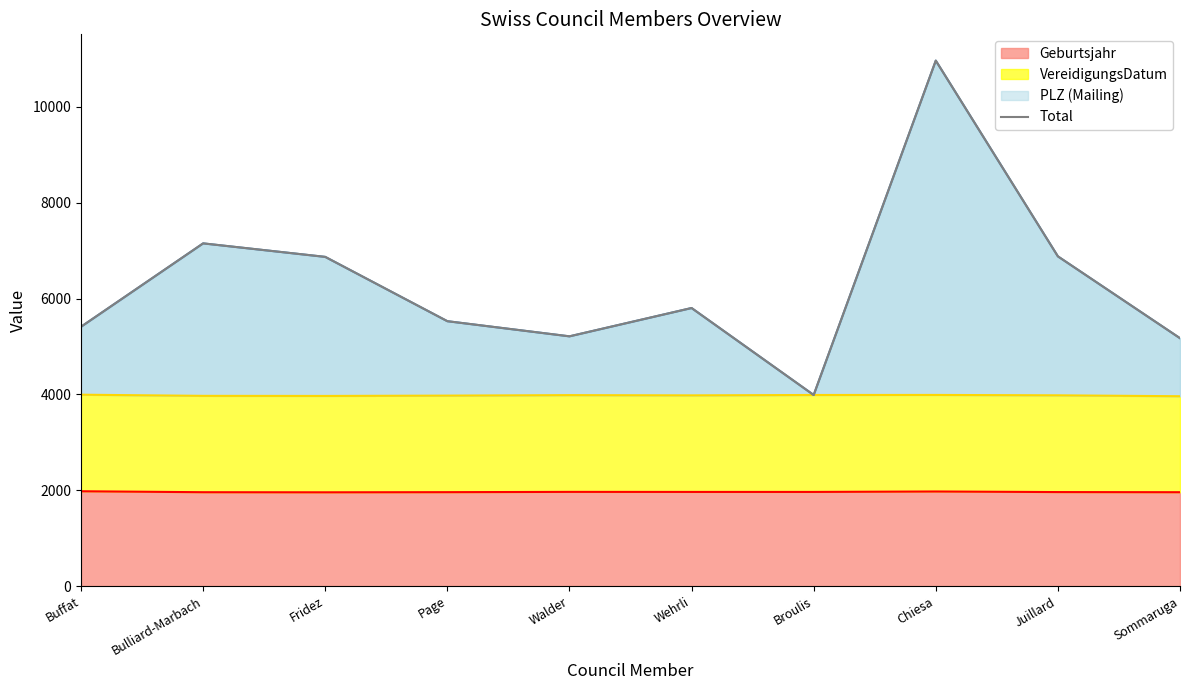

What is the label of the 8th point from the right?

Fridez